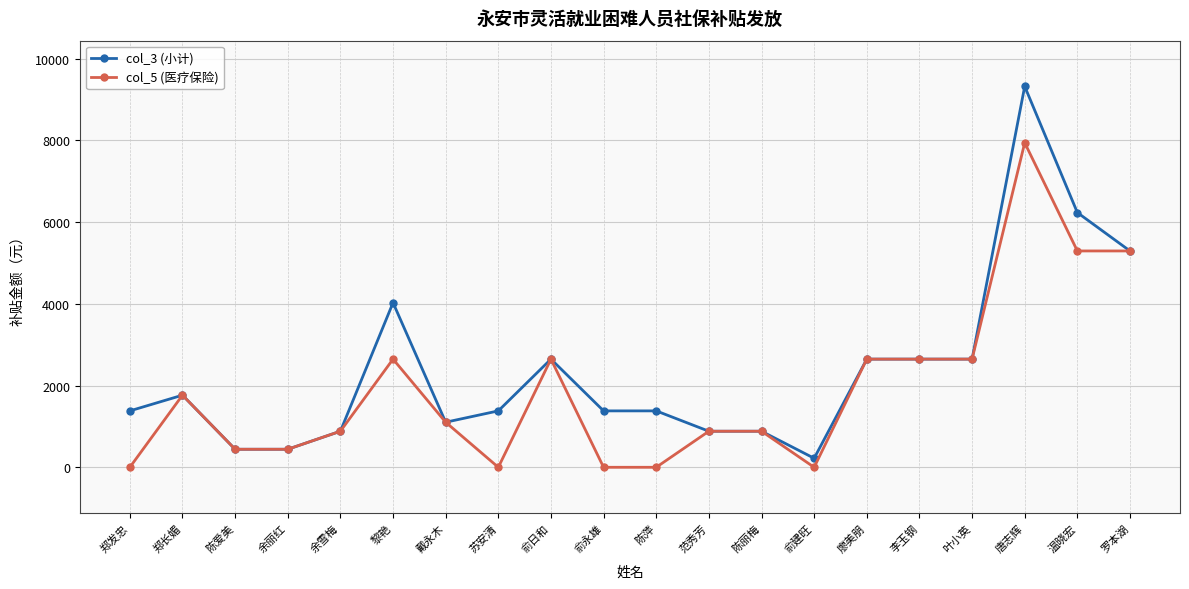

Is the value of col_5 (医疗保险) at 李玉钢 greater than the value of col_3 (小计) at 范秀芳?

Yes